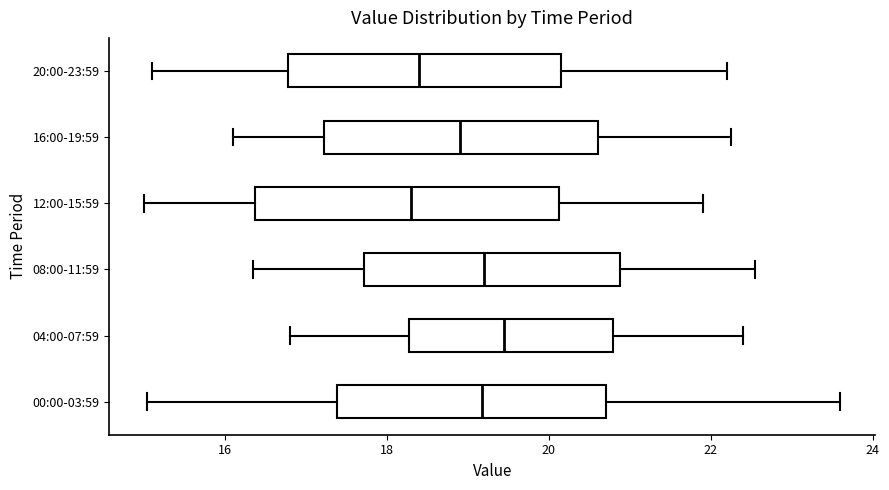

Reading bottom to top, read every box against the x-axis: the position of its median line, the range the box covers, and the ends of its whiskers. The values are not printed on the chart, so give them approximately, as read against the axis.

00:00-03:59: median 19.2, box 17.4 to 20.8, whiskers 15.0 to 23.6
04:00-07:59: median 19.4, box 18.2 to 20.8, whiskers 16.8 to 22.4
08:00-11:59: median 19.2, box 17.8 to 20.8, whiskers 16.4 to 22.6
12:00-15:59: median 18.4, box 16.4 to 20.2, whiskers 15.0 to 22.0
16:00-19:59: median 19.0, box 17.2 to 20.6, whiskers 16.2 to 22.2
20:00-23:59: median 18.4, box 16.8 to 20.2, whiskers 15.2 to 22.2